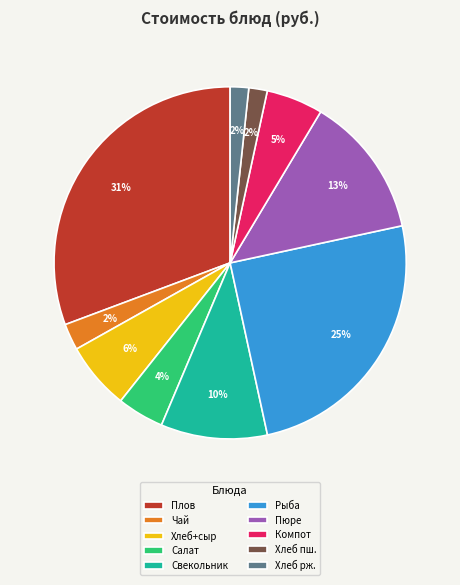

The Плов slice represents 31% of the pie. True or false?

True